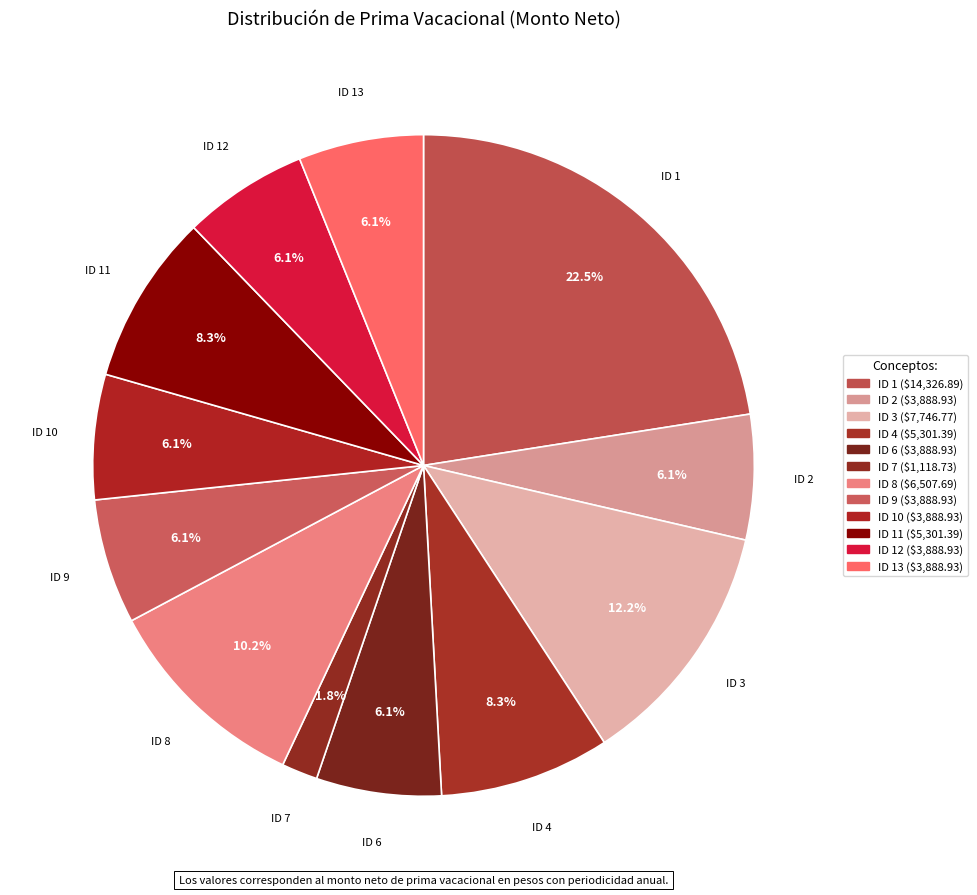

How many slices are in this pie chart?

12